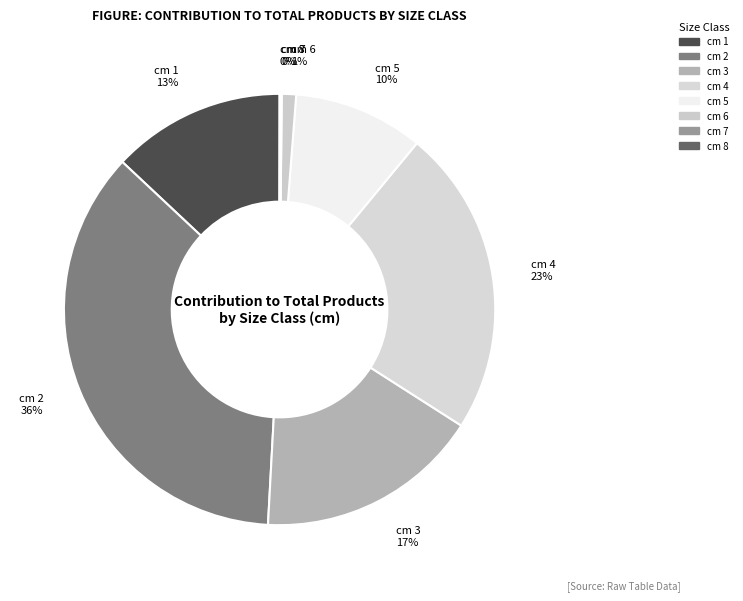

Is it true that cm 3 is 17% of the pie?

True